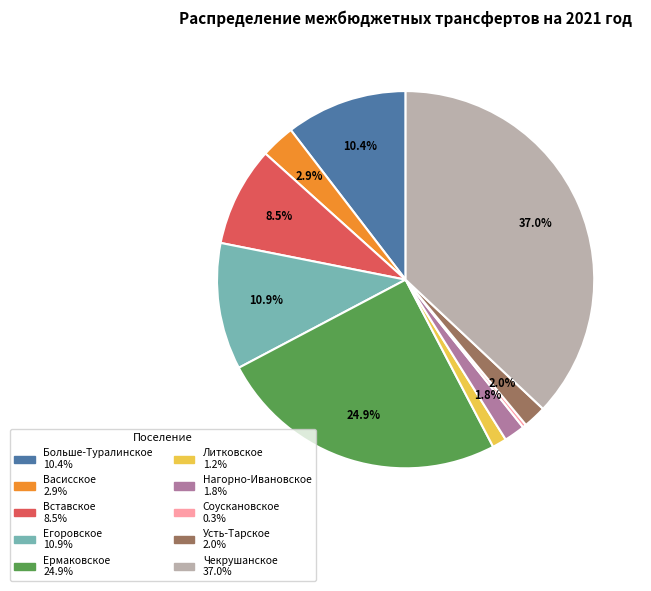

What percentage is NOT represented by Васисское?

97.1%